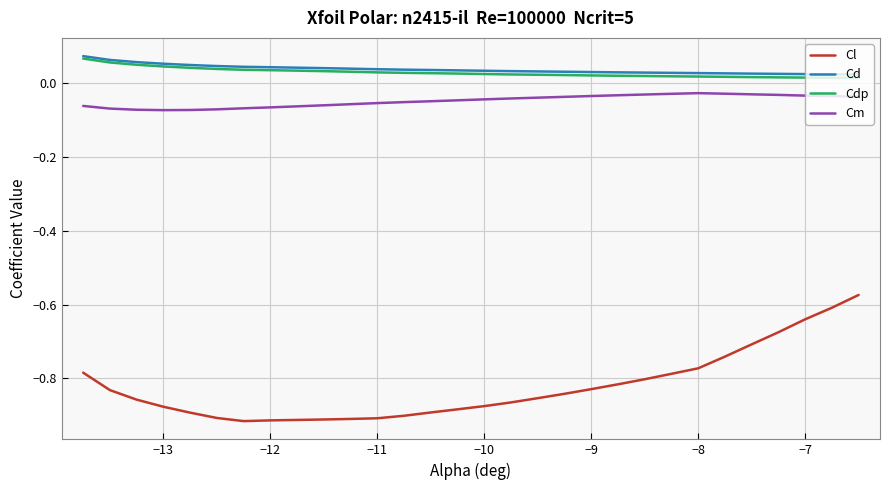

True or false: Cl and Cd intersect in this chart.

False